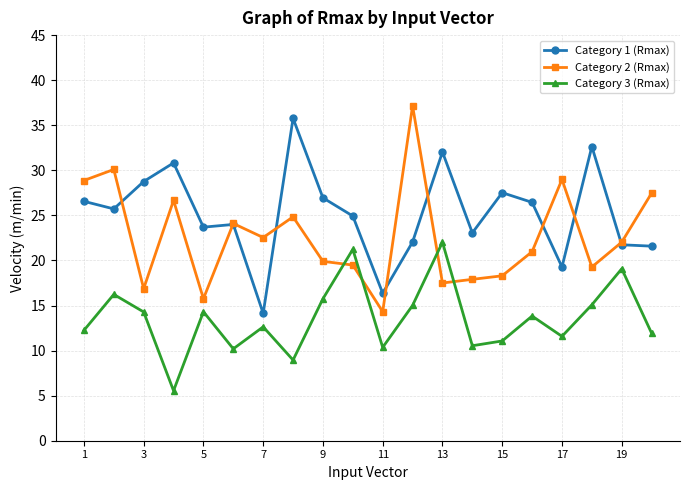

Rank the series by their average value, from lowest to highest.

Category 3 (Rmax), Category 2 (Rmax), Category 1 (Rmax)